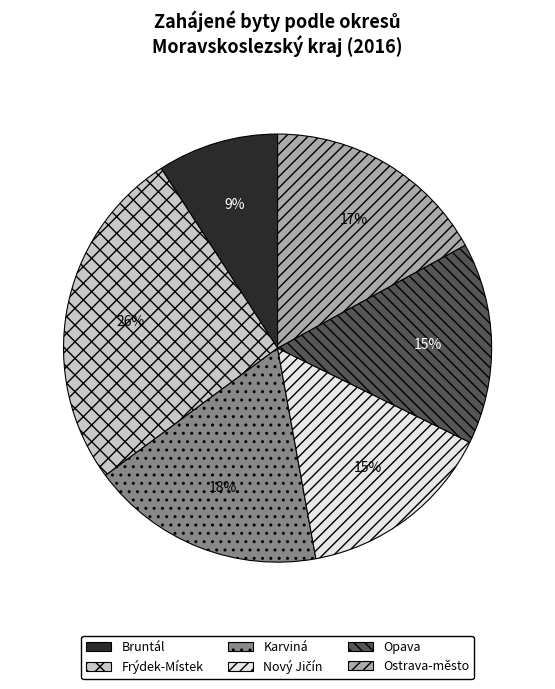

Between Bruntál and Frýdek-Místek, which is larger?

Frýdek-Místek